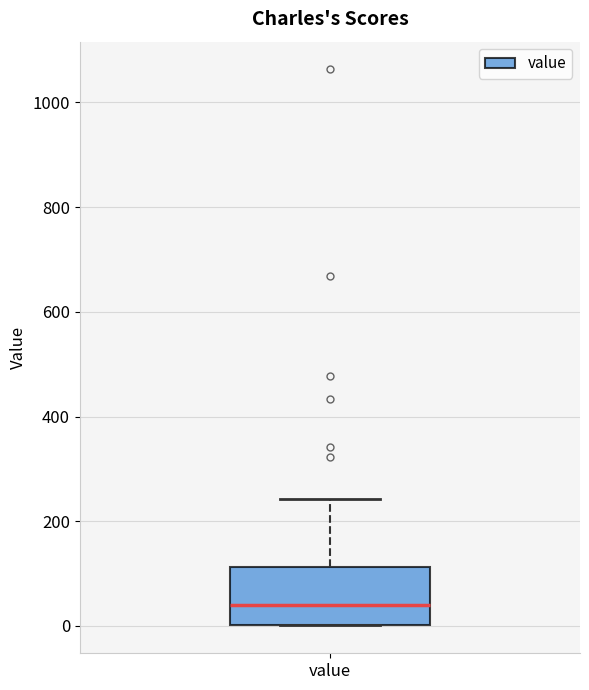

Where is the lower edge of the box for value on the y-axis? The values are not printed on the chart, so give them approximately, as read against the axis.

0